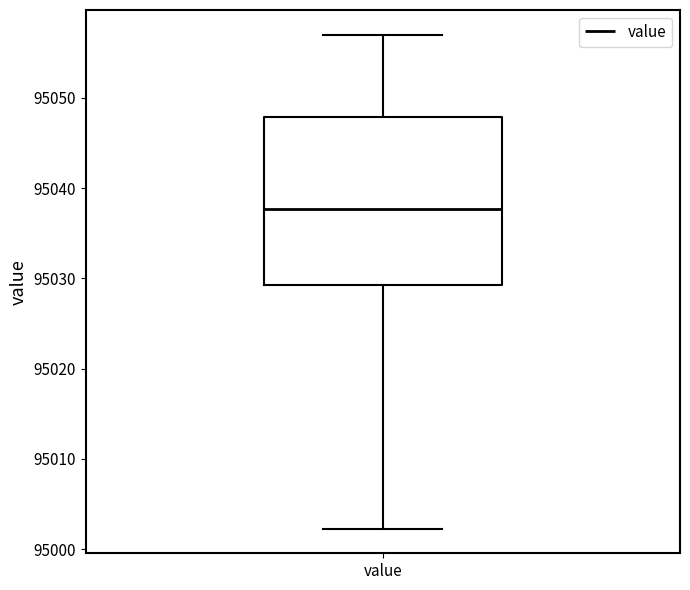

Read this box plot against the y-axis: the position of the median line, the range covered by the box, and the ends of both whiskers. The values are not printed on the chart, so give them approximately, as read against the axis.

median 95038, box 95029 to 95048, whiskers 95002 to 95057